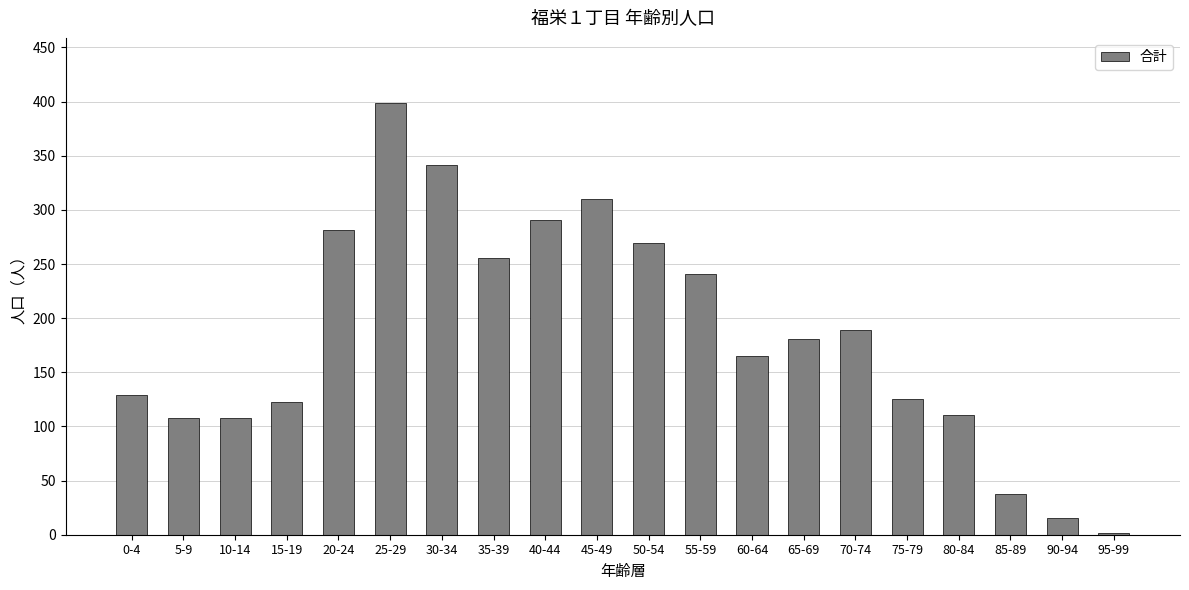

The value at 60-64 is 165. True or false?

True